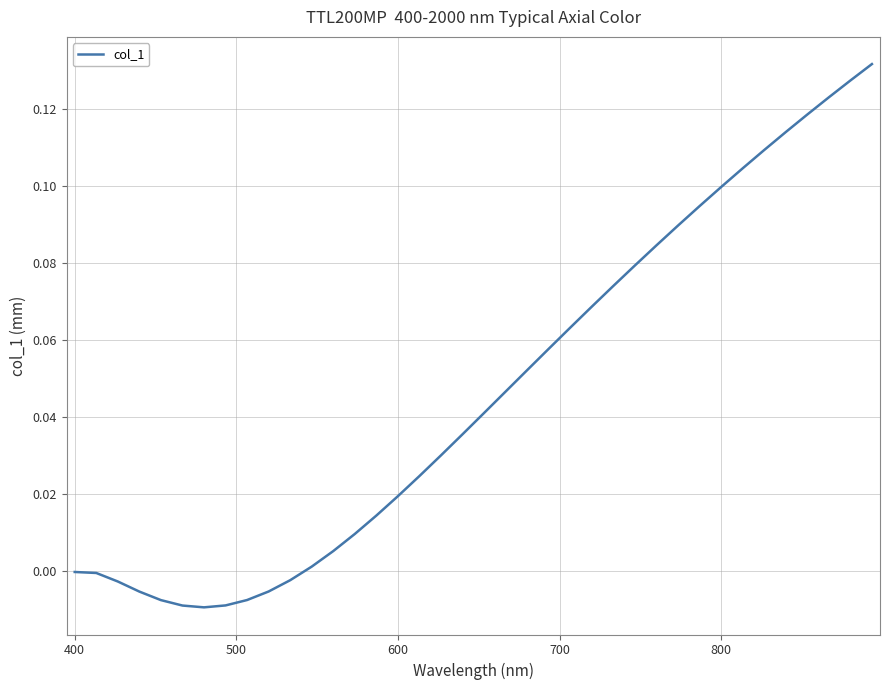

Does the chart display data point markers on the line(s)?

No